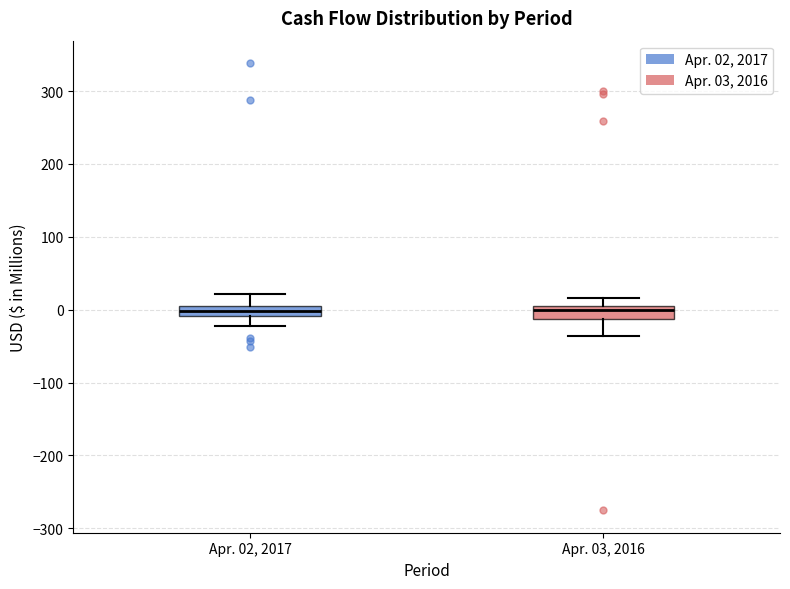

Where is the upper edge of the box for Apr. 03, 2016 on the y-axis? The values are not printed on the chart, so give them approximately, as read against the axis.

0